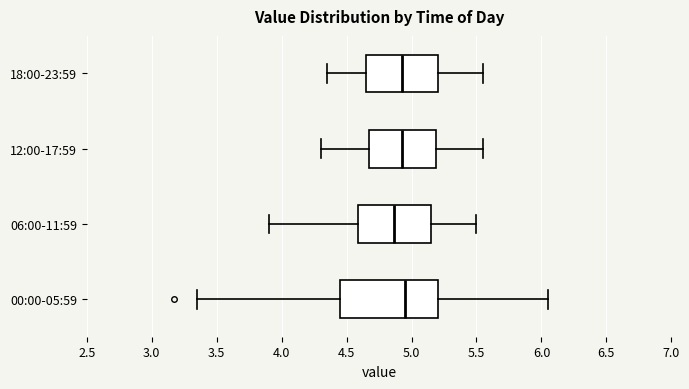

Reading bottom to top, read every box against the x-axis: the position of its median line, the range the box covers, and the ends of its whiskers. The values are not printed on the chart, so give them approximately, as read against the axis.

00:00-05:59: median 4.95, box 4.45 to 5.20, whiskers 3.35 to 6.05
06:00-11:59: median 4.85, box 4.60 to 5.15, whiskers 3.90 to 5.50
12:00-17:59: median 4.95, box 4.65 to 5.20, whiskers 4.30 to 5.55
18:00-23:59: median 4.95, box 4.65 to 5.20, whiskers 4.35 to 5.55